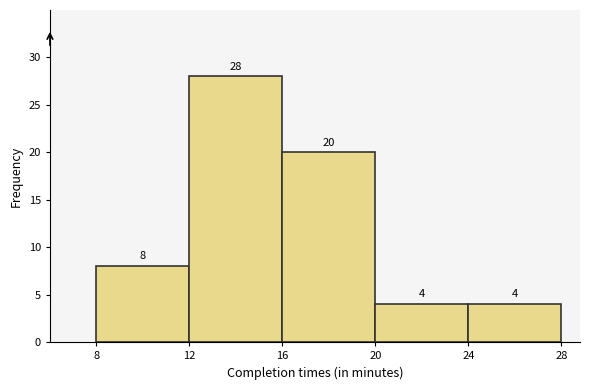

Reading left to right, transcribe this chart: for each bar, give the range it covers on the x-axis and its height.

8 to 12: 8
12 to 16: 28
16 to 20: 20
20 to 24: 4
24 to 28: 4